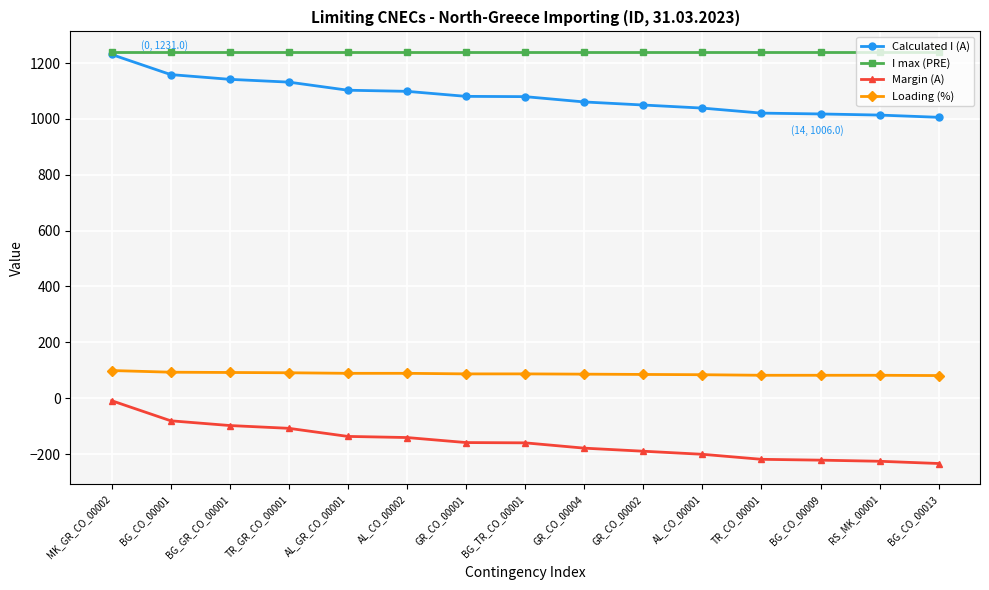

What is the spread (max minus min) of values at BG_CO_00009?

1462